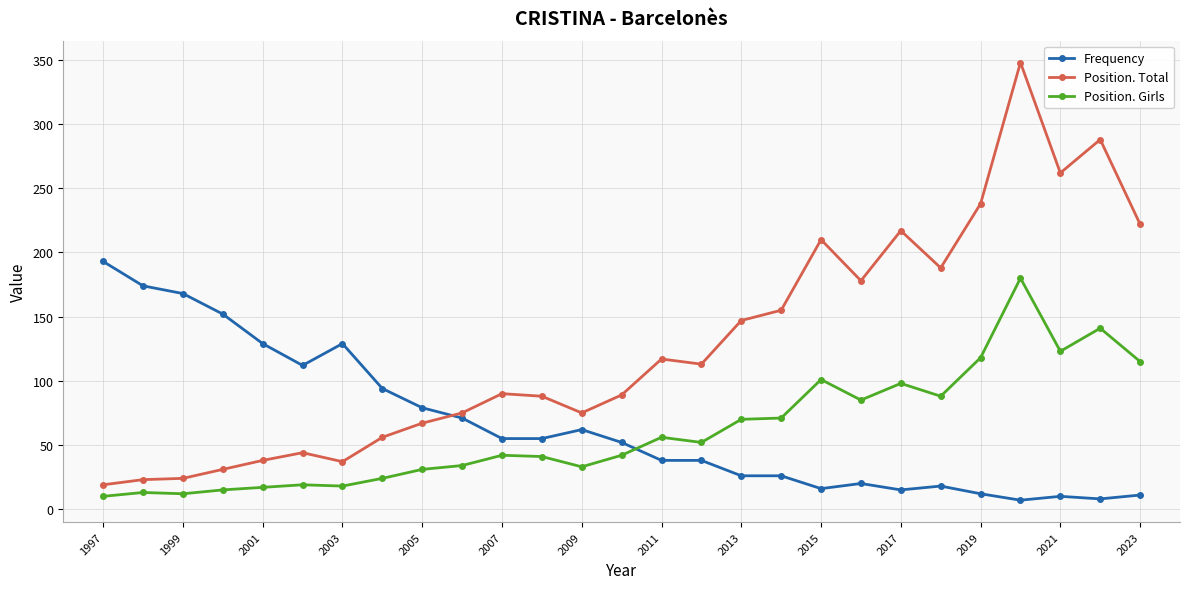

How many lines are shown in the chart?

3